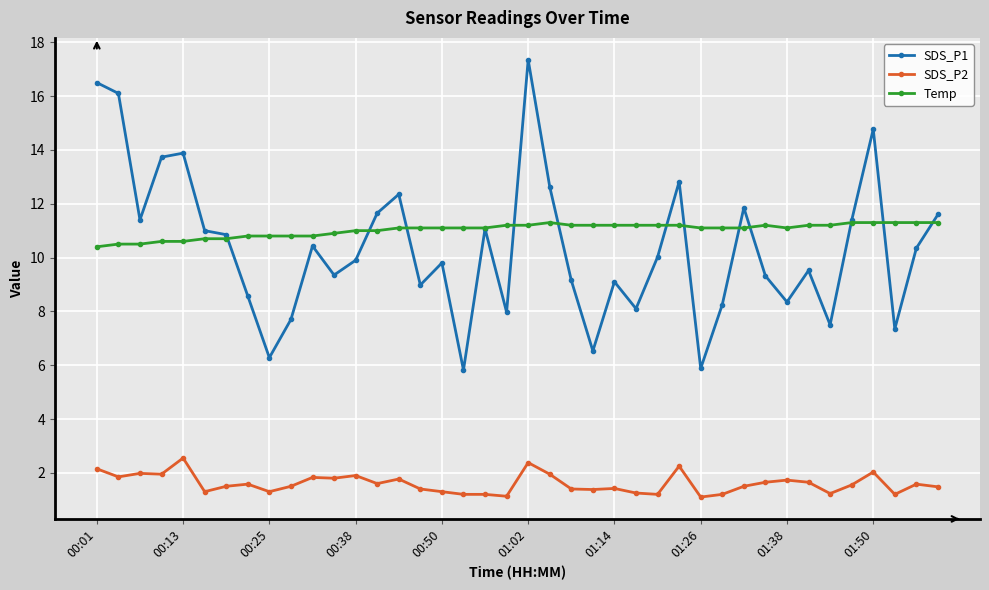

List the series in order of their peak value, highest first.

SDS_P1, Temp, SDS_P2